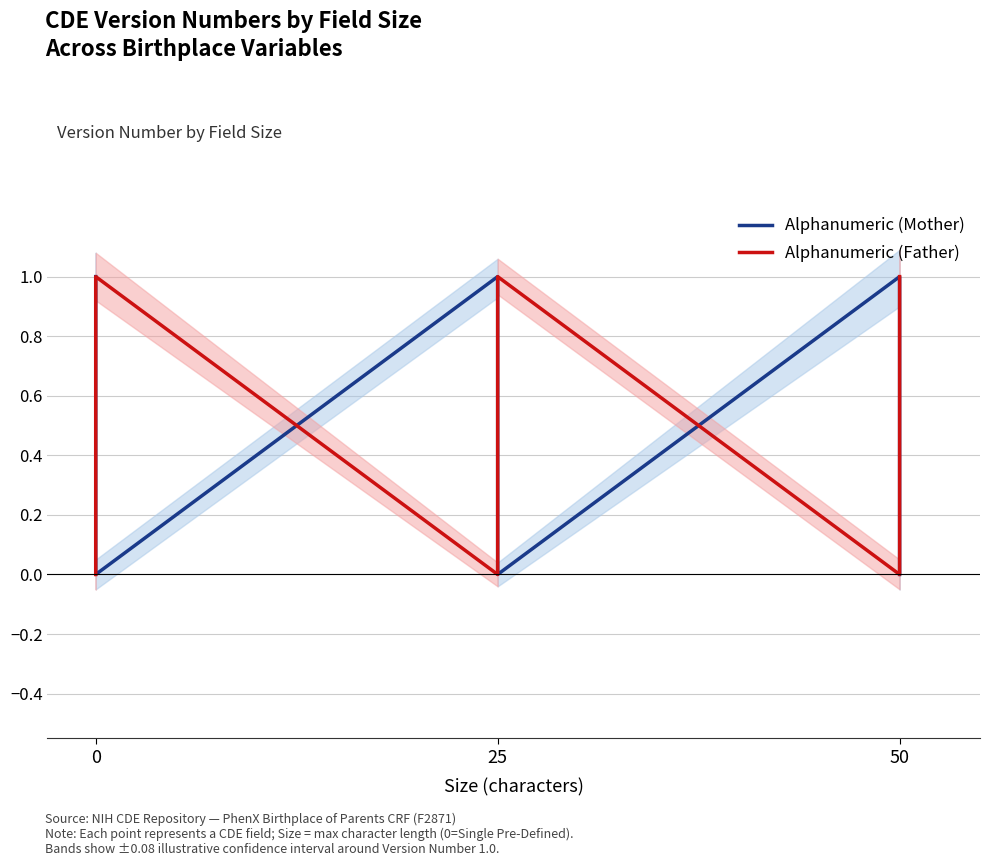

What are all the series names shown in the legend?

Alphanumeric (Mother), Alphanumeric (Father)